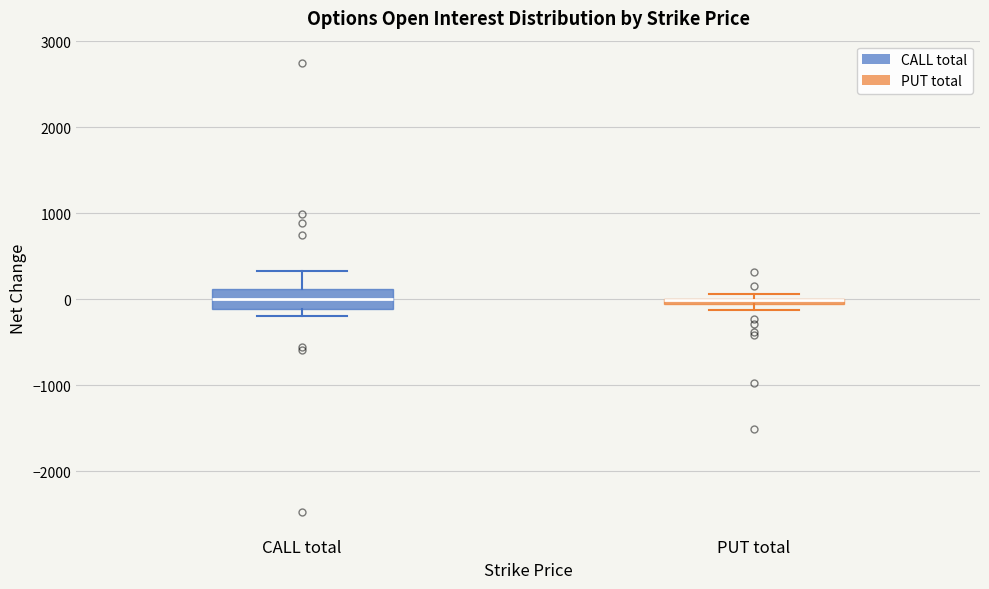

Where is the upper edge of the box for PUT total on the y-axis? The values are not printed on the chart, so give them approximately, as read against the axis.

0